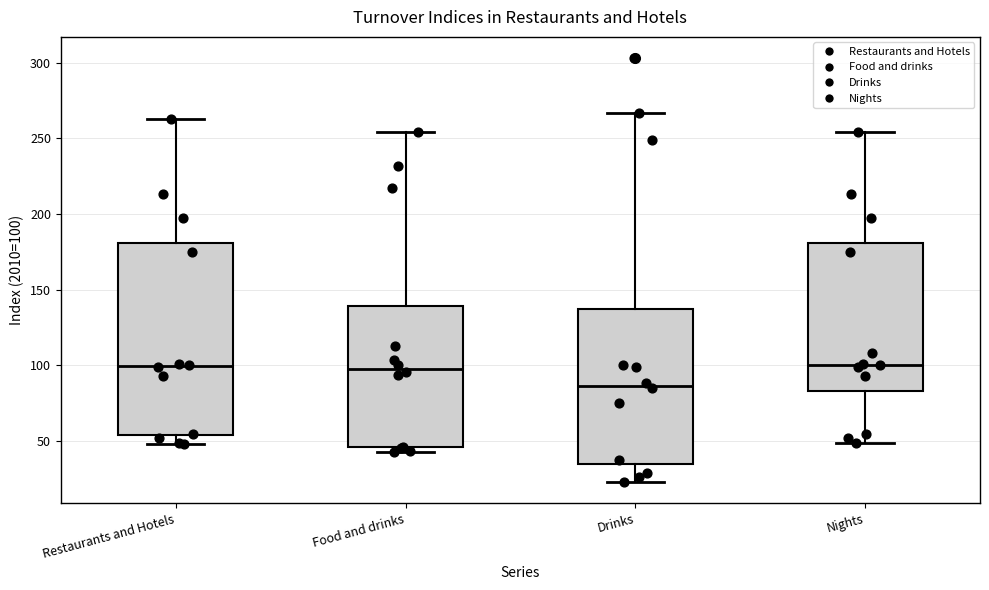

Reading left to right, read every box against the y-axis: the position of its median line, the range the box covers, and the ends of its whiskers. The values are not printed on the chart, so give them approximately, as read against the axis.

Restaurants and Hotels: median 100, box 55 to 180, whiskers 50 to 265
Food and drinks: median 100, box 45 to 140, whiskers 45 (just below the box's lower edge) to 255
Drinks: median 85, box 35 to 135, whiskers 25 to 265
Nights: median 100, box 85 to 180, whiskers 50 to 255